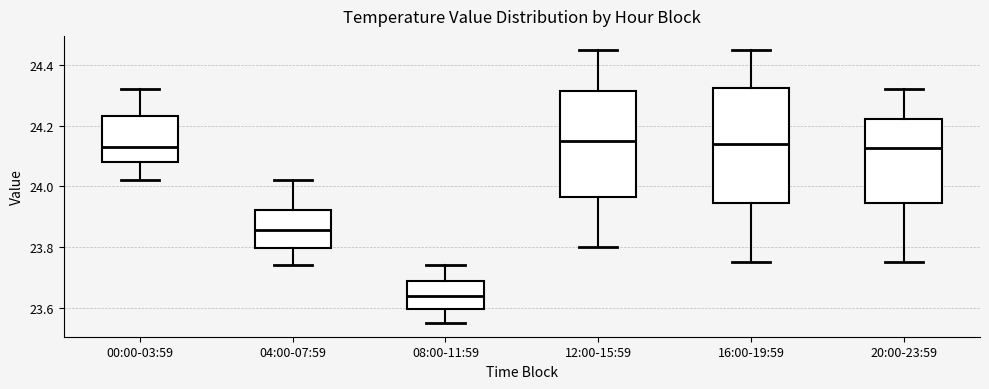

Which box has the lowest median line?

08:00-11:59